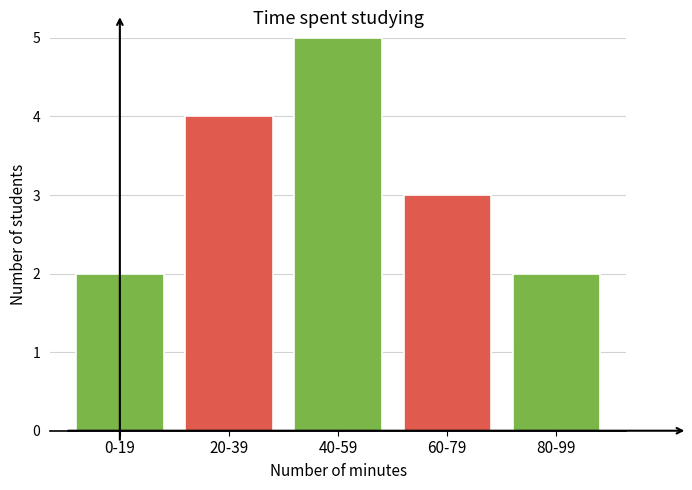

Reading left to right, list all the values displayed in this chart.

2	4	5	3	2